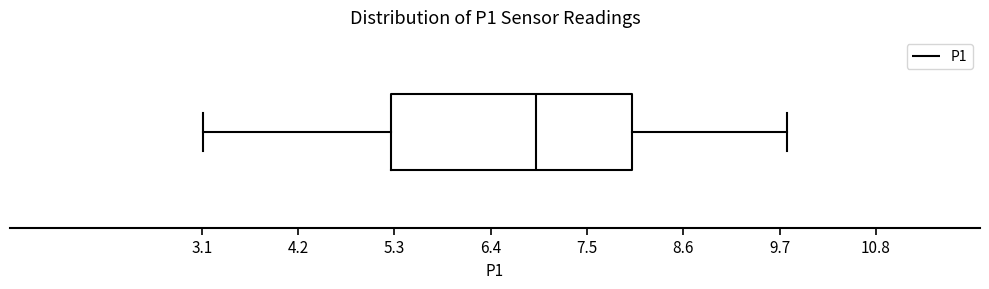

Read this box plot against the x-axis: the position of the median line, the range covered by the box, and the ends of both whiskers. The values are not printed on the chart, so give them approximately, as read against the axis.

median 7.0, box 5.2 to 8.0, whiskers 3.2 to 9.8